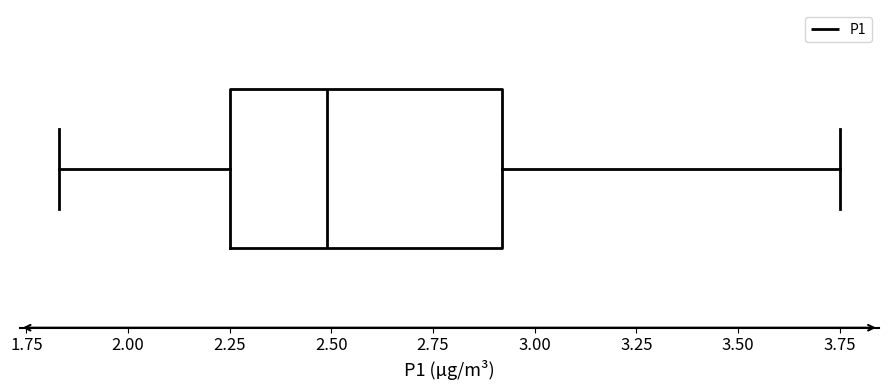

Transcribe this box plot: give where the median line is, the range the box spans, and where the two whiskers end, as read against the x-axis. The values are not printed on the chart, so give them approximately, as read against the axis.

median 2.50, box 2.25 to 2.90, whiskers 1.85 to 3.75